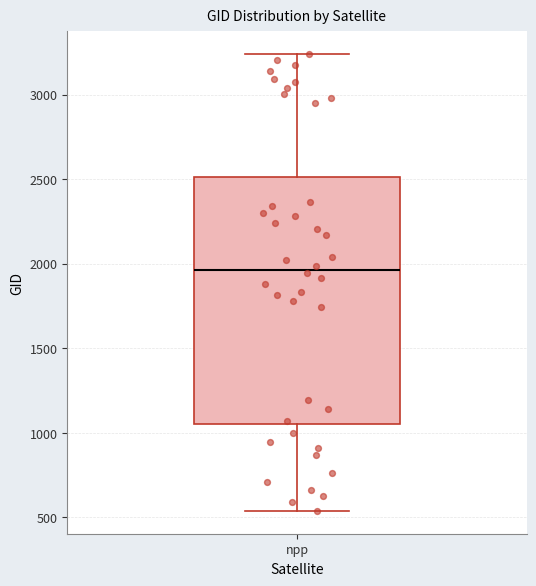

Read this box plot against the y-axis: the position of the median line, the range covered by the box, and the ends of both whiskers. The values are not printed on the chart, so give them approximately, as read against the axis.

median 1950, box 1050 to 2500, whiskers 550 to 3250